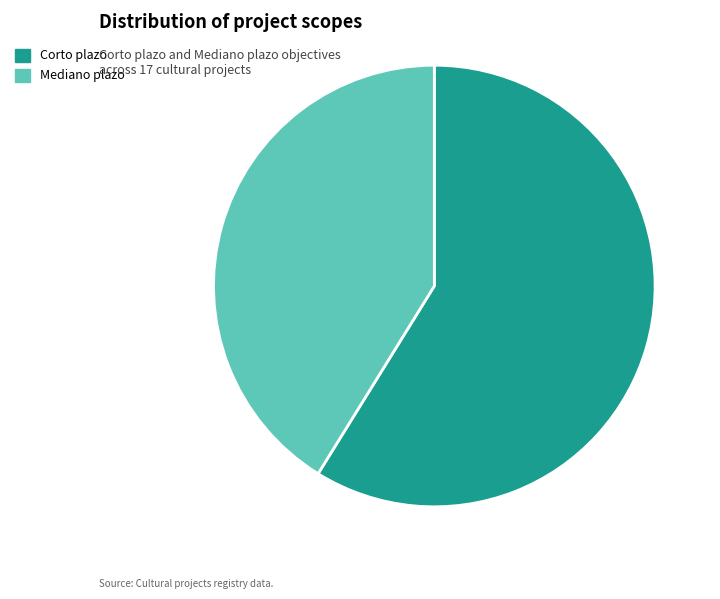

Do Corto plazo and Mediano plazo together represent more than half of the pie?

Yes